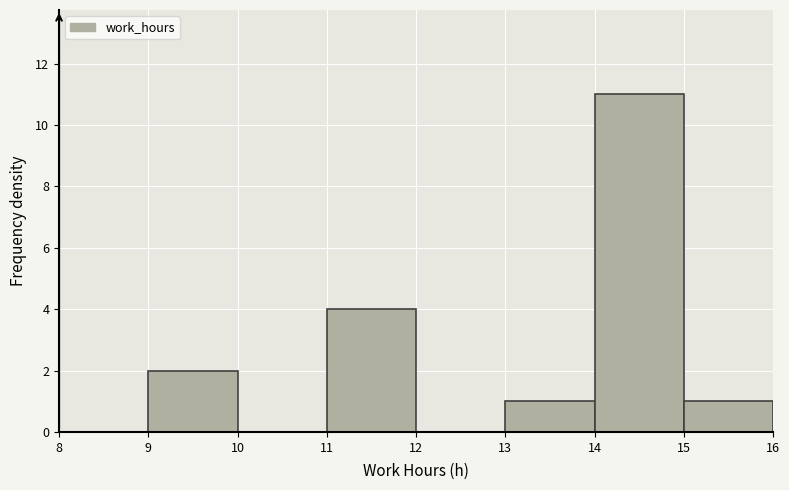

Which range on the x-axis has the tallest bar?

14 to 15